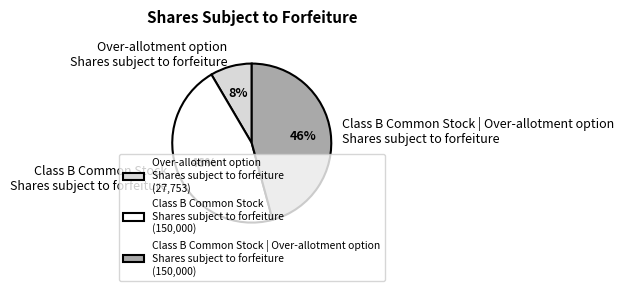

The Class B Common Stock | Over-allotment option Shares subject to forfeiture slice represents 56% of the pie. True or false?

False